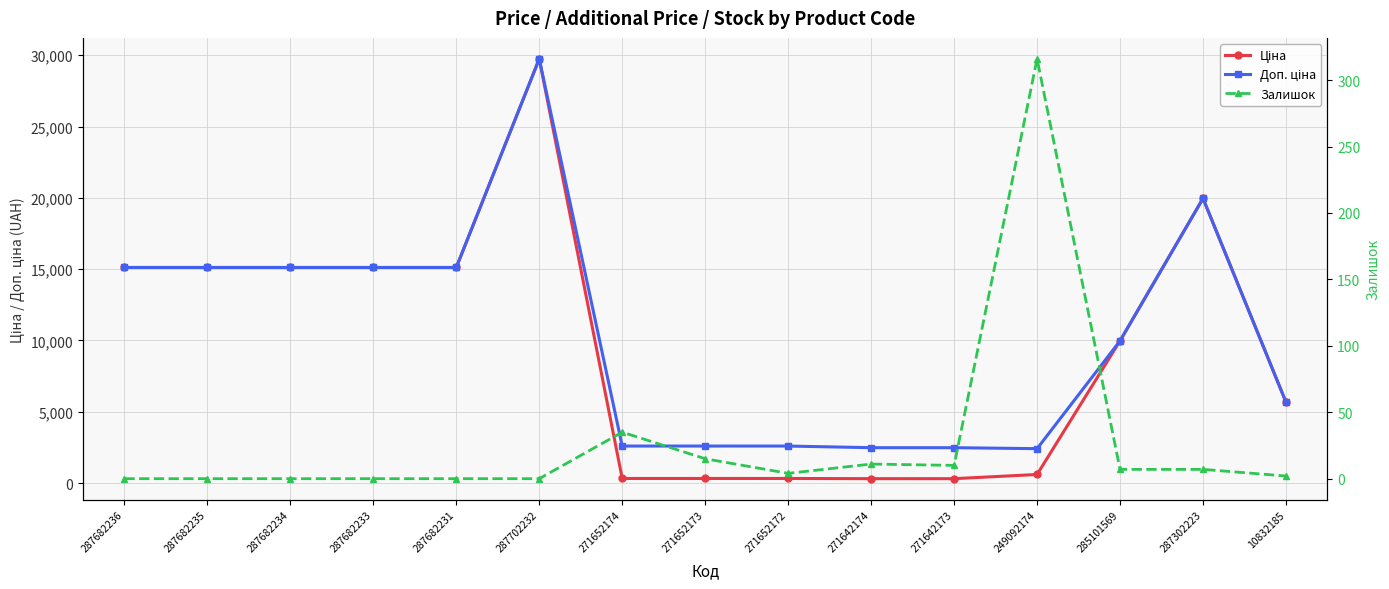

Is it true that Доп. ціна equals 3030.1 at 287682236?

False